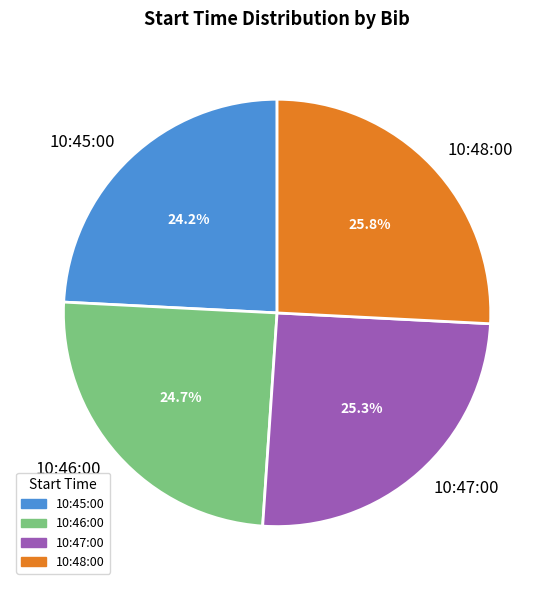

To the nearest percent, what portion does 10:45:00 represent?

24%